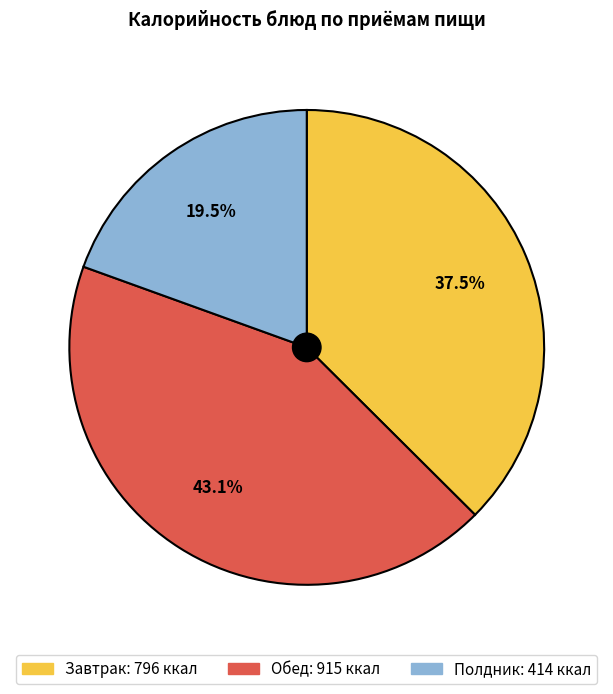

Does any single category account for the majority?

No